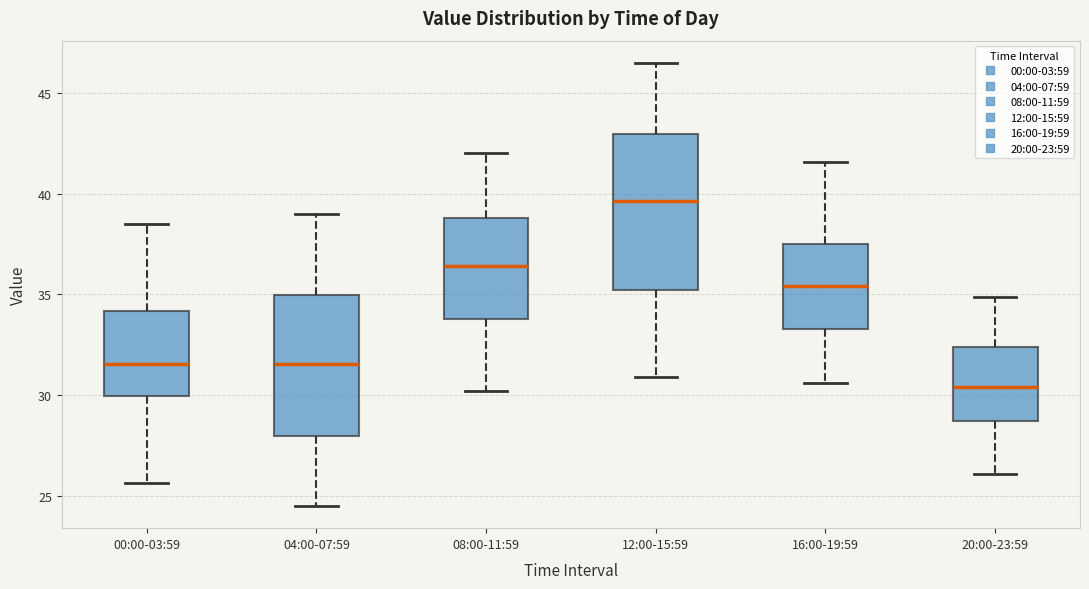

Reading left to right, read every box against the y-axis: the position of its median line, the range the box covers, and the ends of its whiskers. The values are not printed on the chart, so give them approximately, as read against the axis.

00:00-03:59: median 31.5, box 30.0 to 34.0, whiskers 25.5 to 38.5
04:00-07:59: median 31.5, box 28.0 to 35.0, whiskers 24.5 to 39.0
08:00-11:59: median 36.5, box 34.0 to 39.0, whiskers 30.0 to 42.0
12:00-15:59: median 39.5, box 35.0 to 43.0, whiskers 31.0 to 46.5
16:00-19:59: median 35.5, box 33.5 to 37.5, whiskers 30.5 to 41.5
20:00-23:59: median 30.5, box 28.5 to 32.5, whiskers 26.0 to 35.0